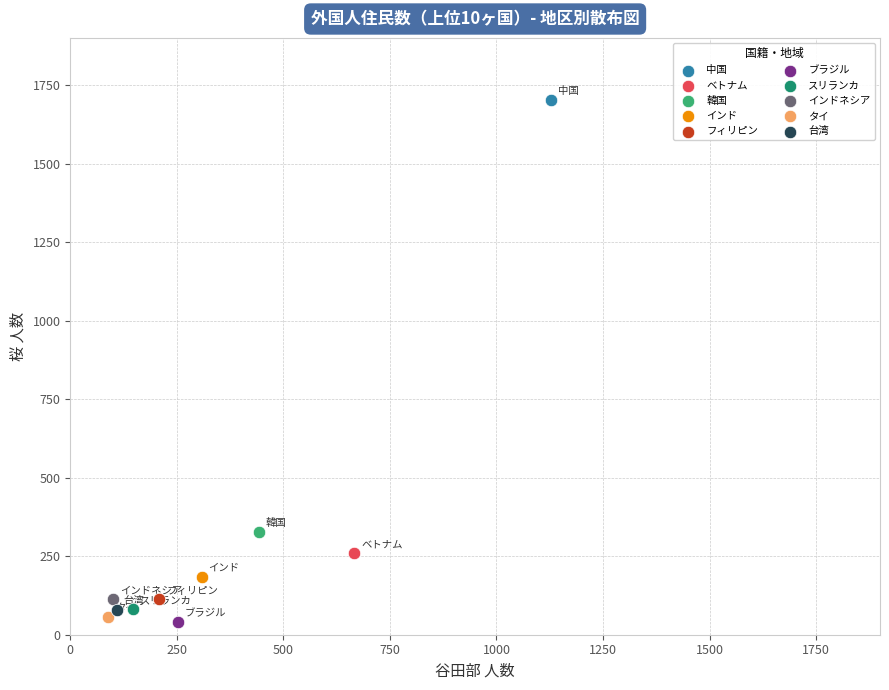

What are all the series names shown in the legend?

中国, ベトナム, 韓国, インド, フィリピン, ブラジル, スリランカ, インドネシア, タイ, 台湾